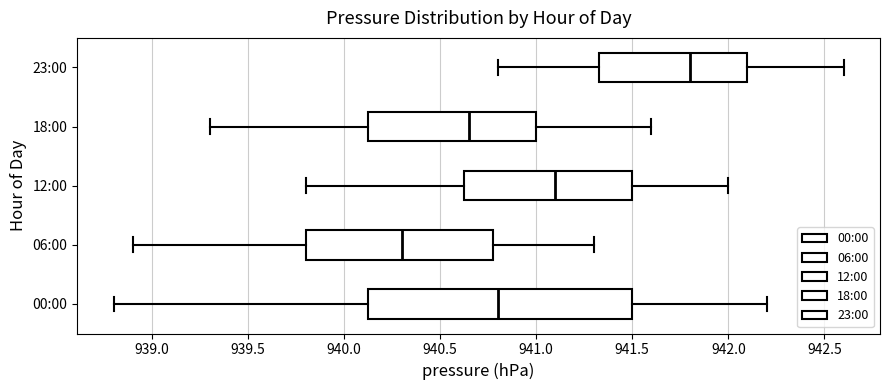

Which box has the furthest to the right median line?

23:00